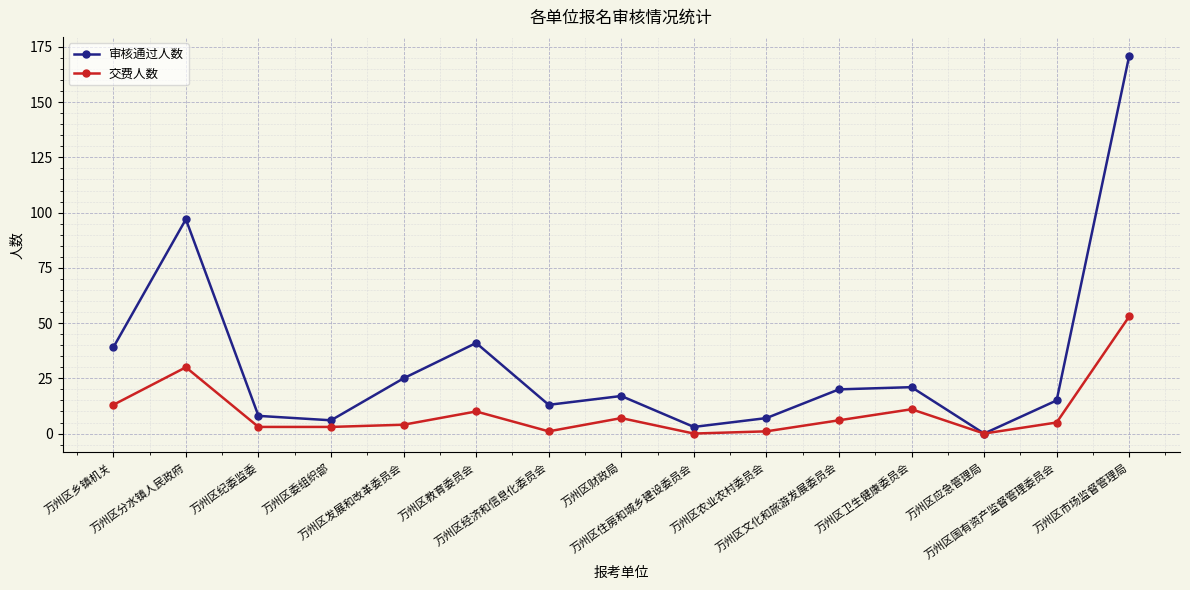

True or false: 审核通过人数 has more than 1 interior local peaks.

True